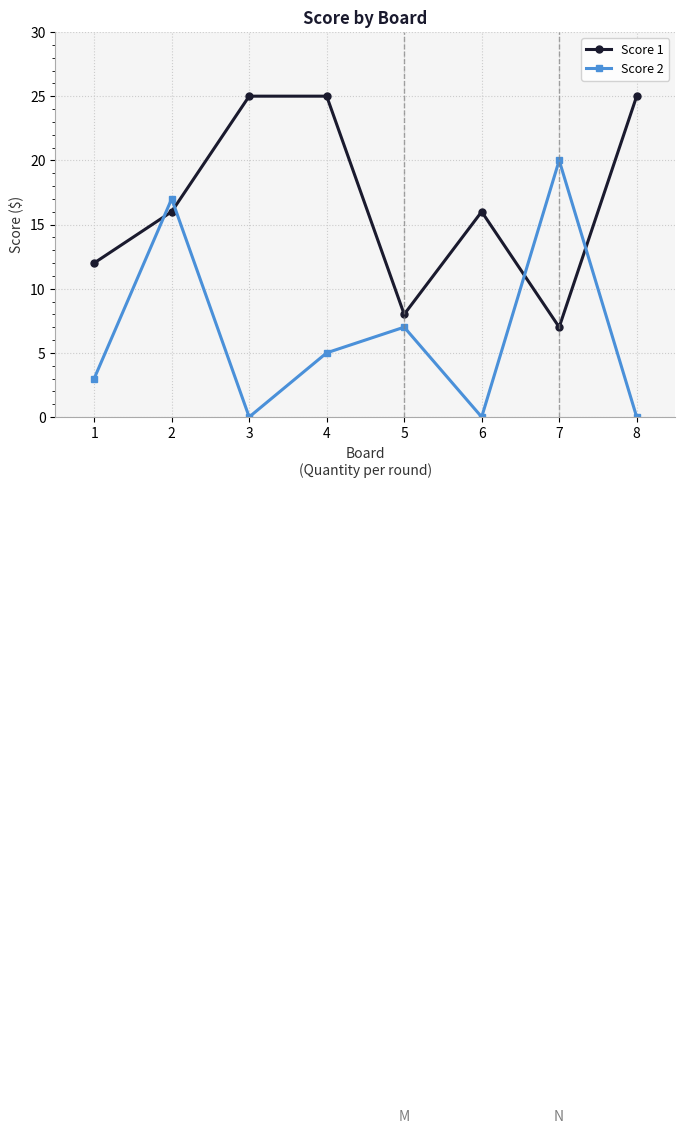

The value of Score 2 at 1 is 3. True or false?

True